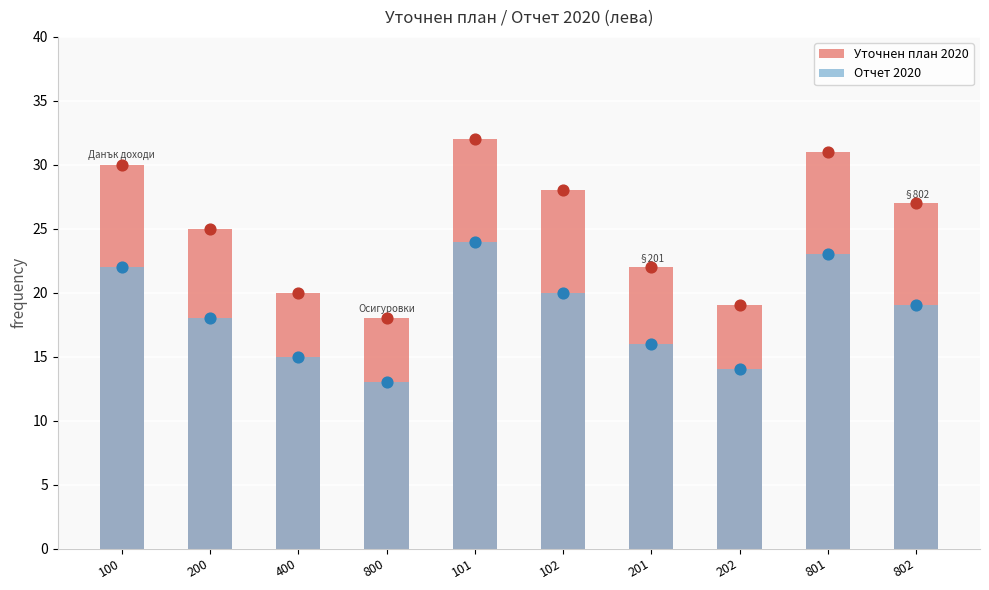

Which series contains the highest Y value?

Уточнен план 2020